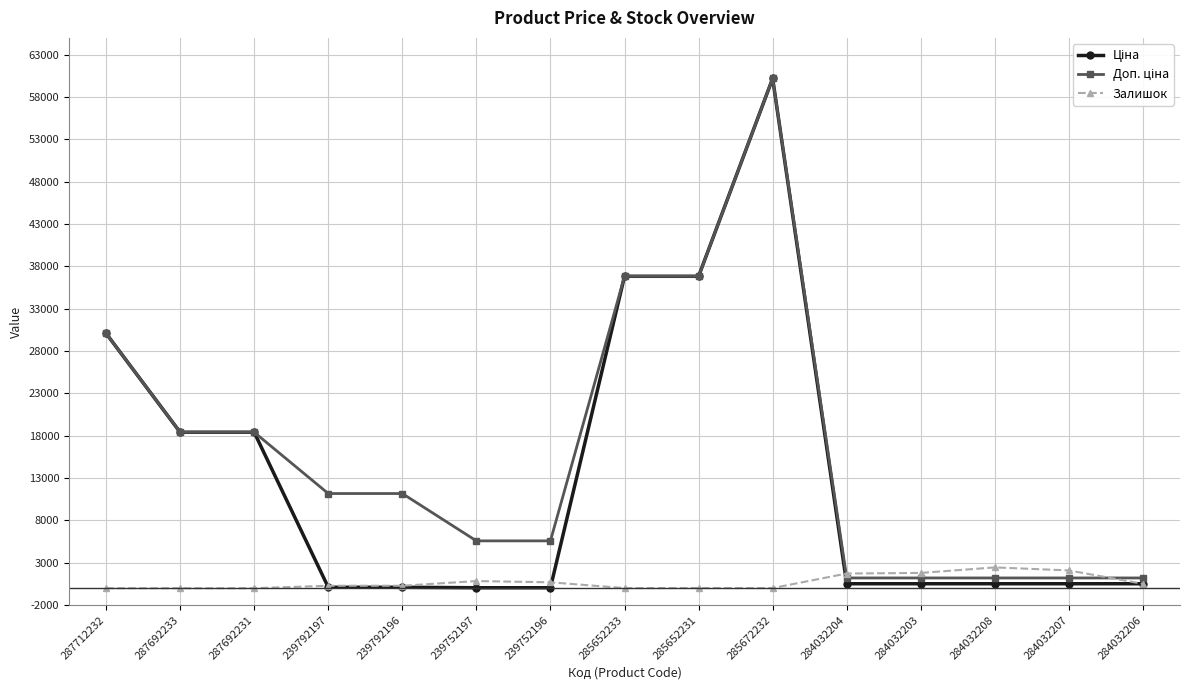

Which label corresponds to the largest value in the chart?

285672232